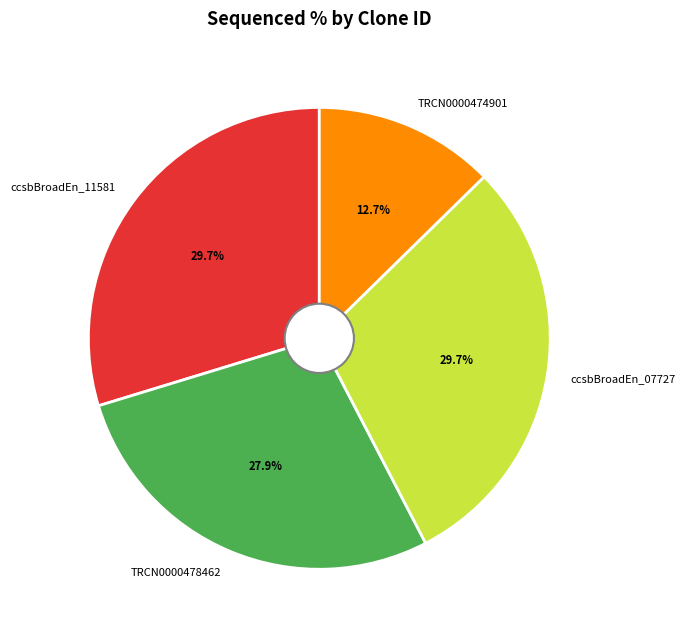

Approximately how many times larger is the value at ccsbBroadEn_11581 compared to TRCN0000478462?

1.1